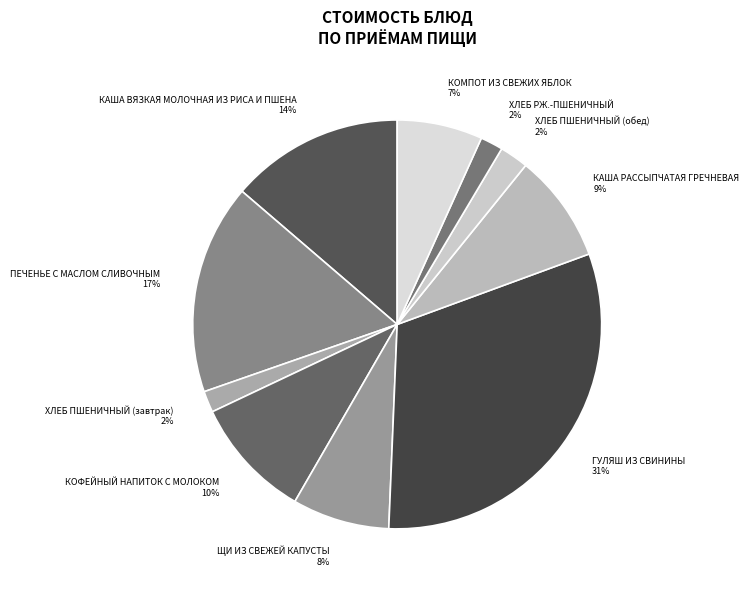

Is there a majority slice in this chart?

No